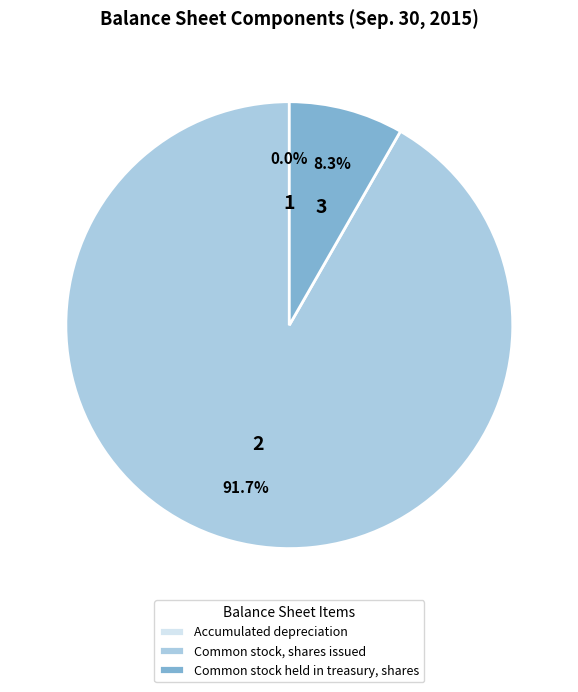

Is there a majority slice in this chart?

Yes